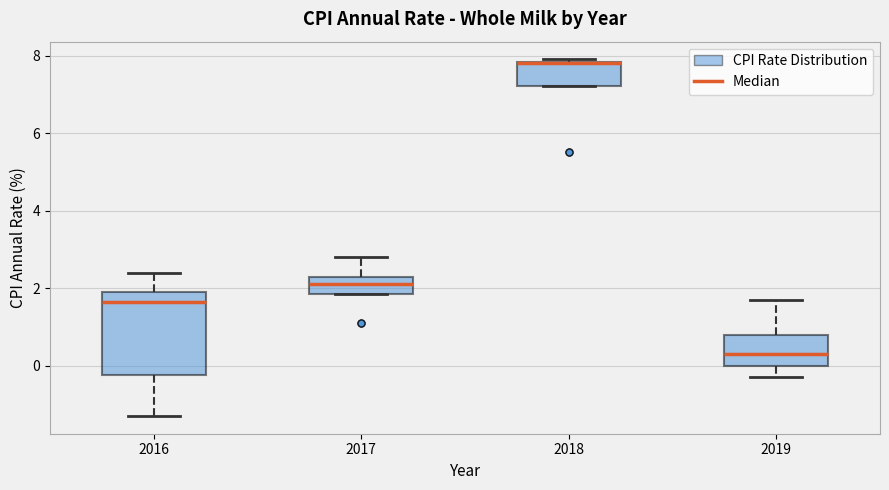

Reading left to right, read every box against the y-axis: the position of its median line, the range the box covers, and the ends of its whiskers. The values are not printed on the chart, so give them approximately, as read against the axis.

2016: median 1.6, box -0.2 to 2.0, whiskers -1.2 to 2.4
2017: median 2.2 (inside the box), box 1.8 to 2.2, whiskers 1.8 to 2.8
2018: median 7.8 (drawn on the box's upper edge), box 7.2 to 7.8, whiskers 7.2 to 8.0
2019: median 0.4, box 0.0 to 0.8, whiskers -0.2 to 1.8